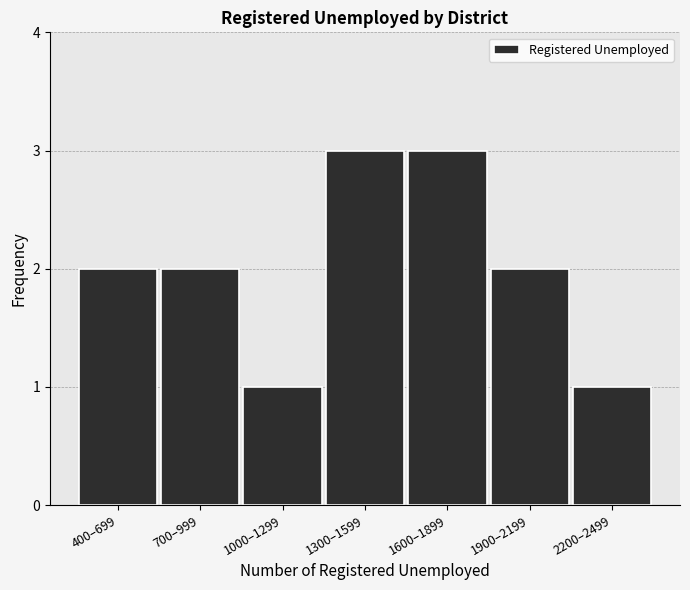

Reading left to right, what are all the values shown in this chart?

2	2	1	3	3	2	1